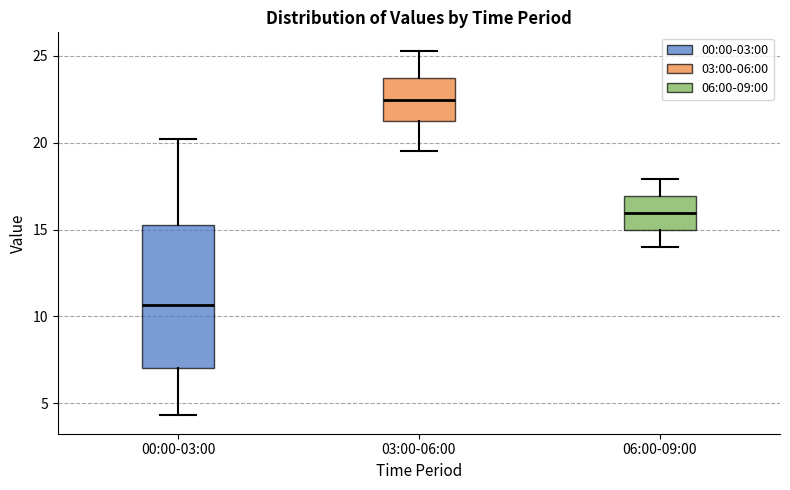

Where does the median line of the box for 03:00-06:00 sit on the y-axis? The values are not printed on the chart, so give them approximately, as read against the axis.

22.5